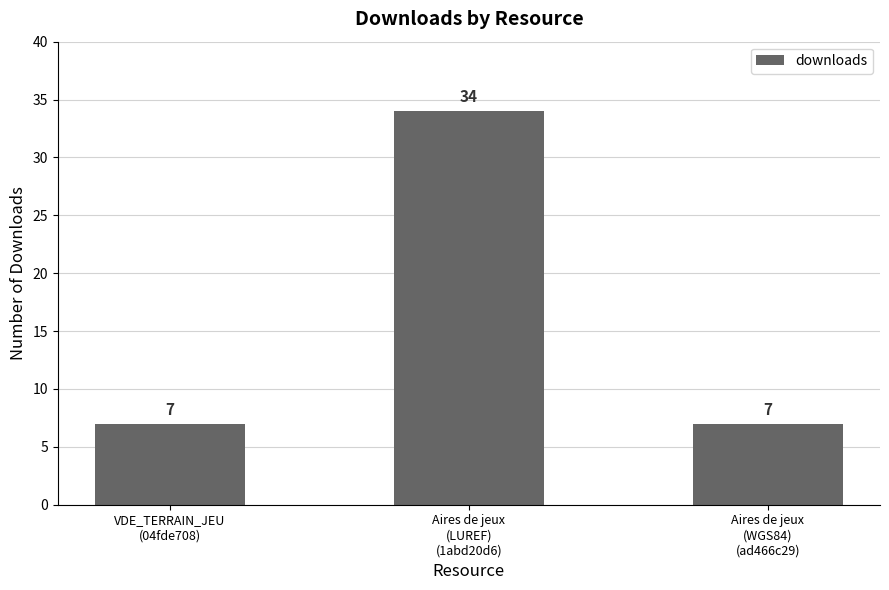

What is the value of the 1st bar from the left?

7